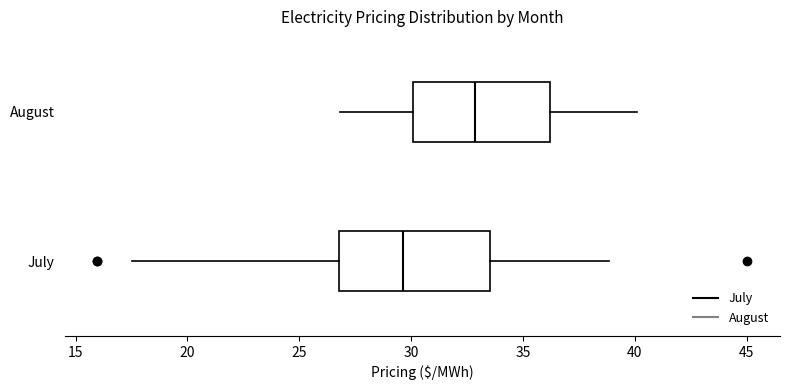

Reading bottom to top, transcribe this box plot: for each box, give where its median line is, the range the box spans, and where its two whiskers end, as read against the x-axis. The values are not printed on the chart, so give them approximately, as read against the axis.

July: median 29.5, box 27.0 to 33.5, whiskers 17.5 to 39.0
August: median 33.0, box 30.0 to 36.0, whiskers 27.0 to 40.0